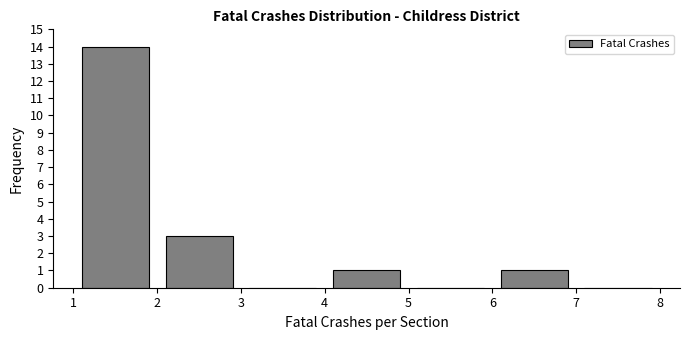

What is the height of the bar covering 1 to 2 on the x-axis? The values are not printed on the chart, so give them approximately, as read against the axis.

14